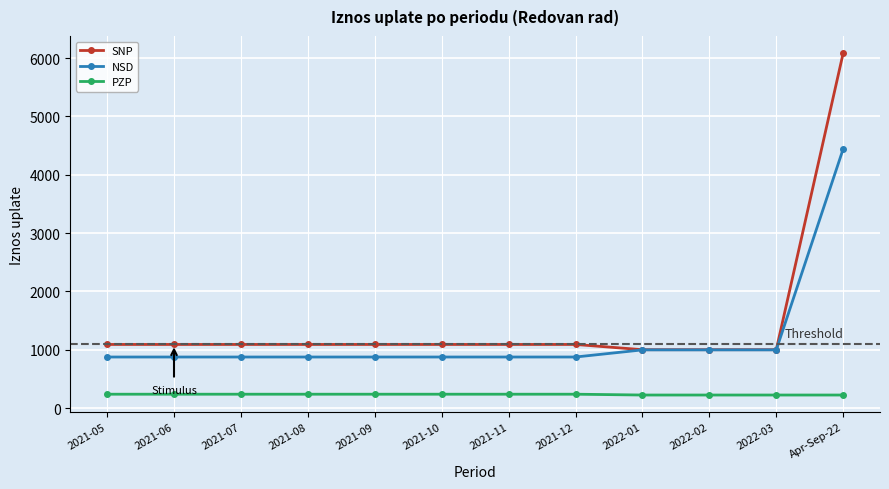

Does the chart have visible grid lines?

Yes